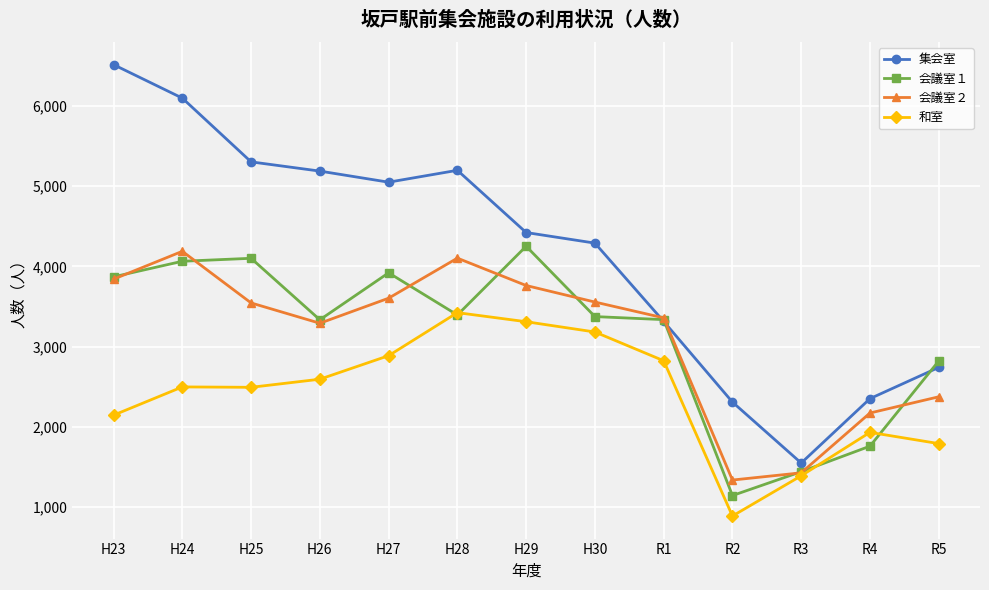

Which series has the widest spread of values?

集会室